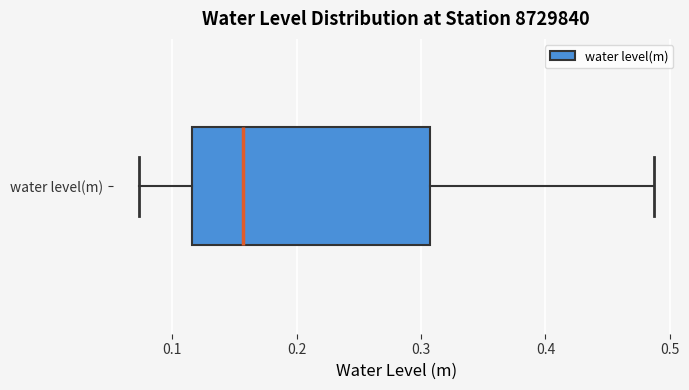

Transcribe this box plot: give where the median line is, the range the box spans, and where the two whiskers end, as read against the x-axis. The values are not printed on the chart, so give them approximately, as read against the axis.

median 0.16, box 0.12 to 0.31, whiskers 0.07 to 0.49